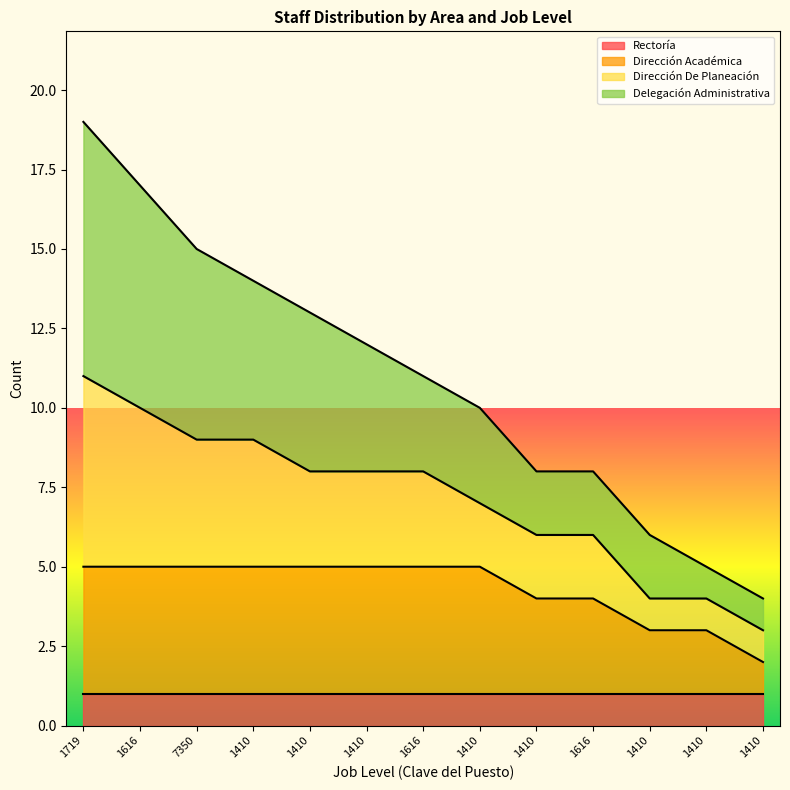

What is the maximum value shown in the chart?

19